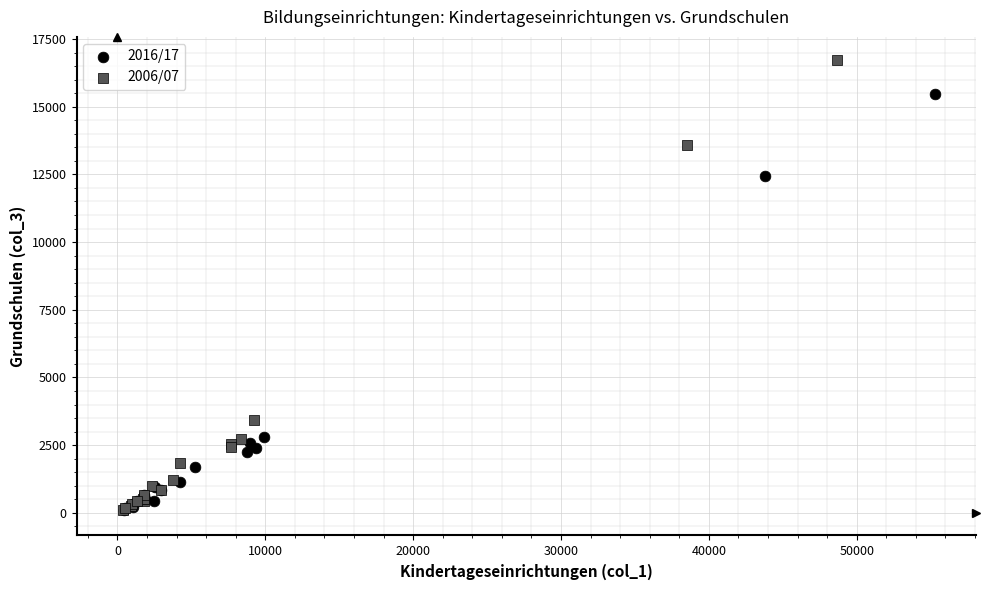

Which series reaches the maximum Y coordinate?

2006/07